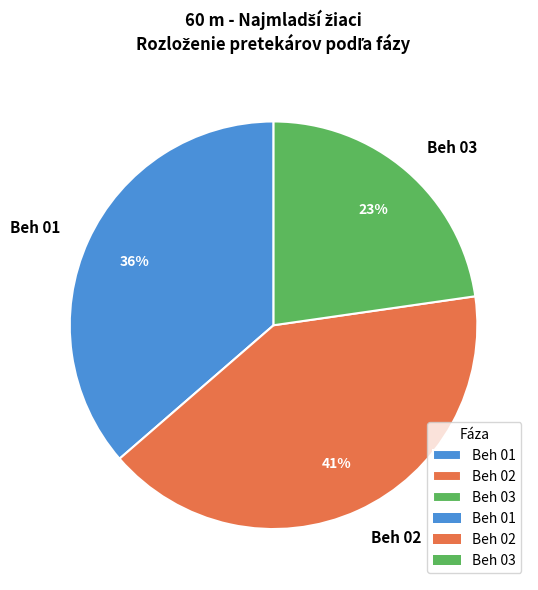

Do Beh 03 and Beh 01 together represent more than half of the pie?

Yes